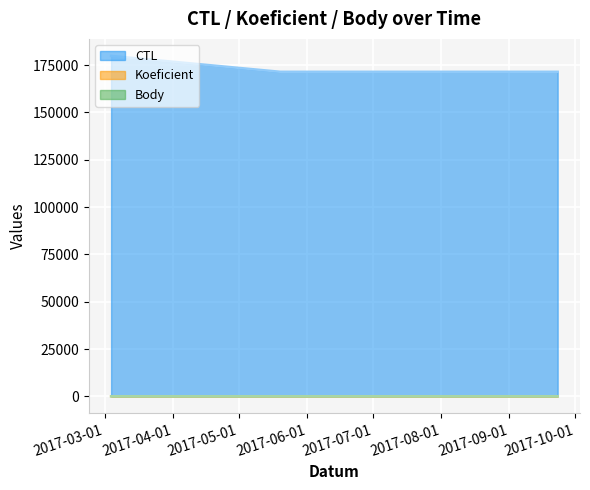

Which series has the largest range (max minus min)?

CTL